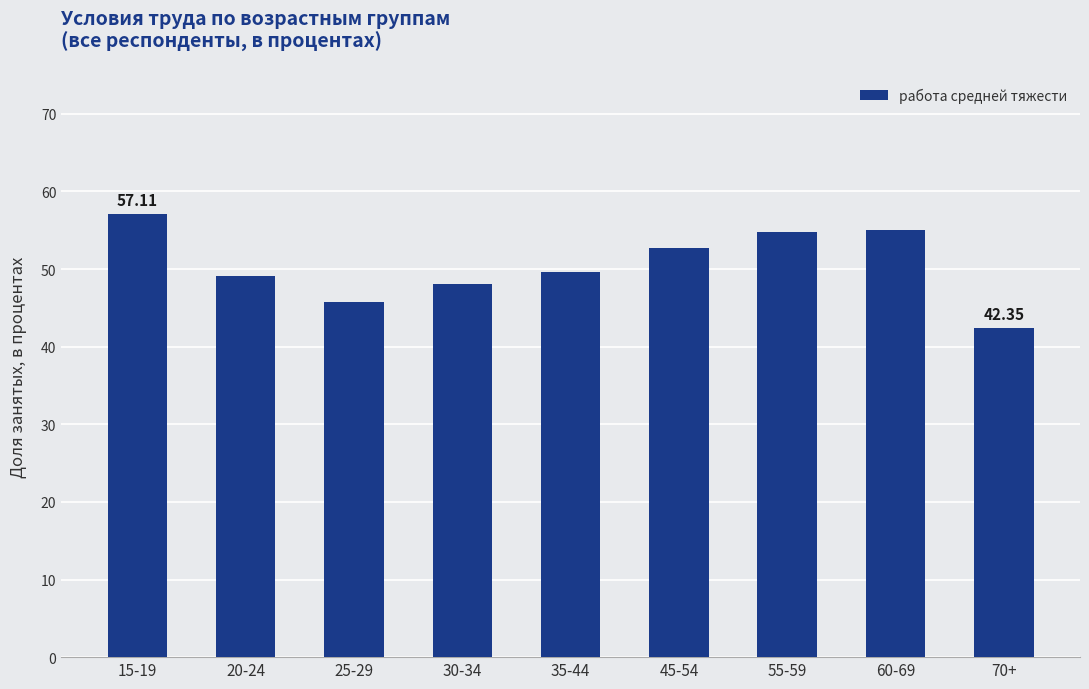

What is the ratio of the value at 20-24 to the value at 70+?

1.2